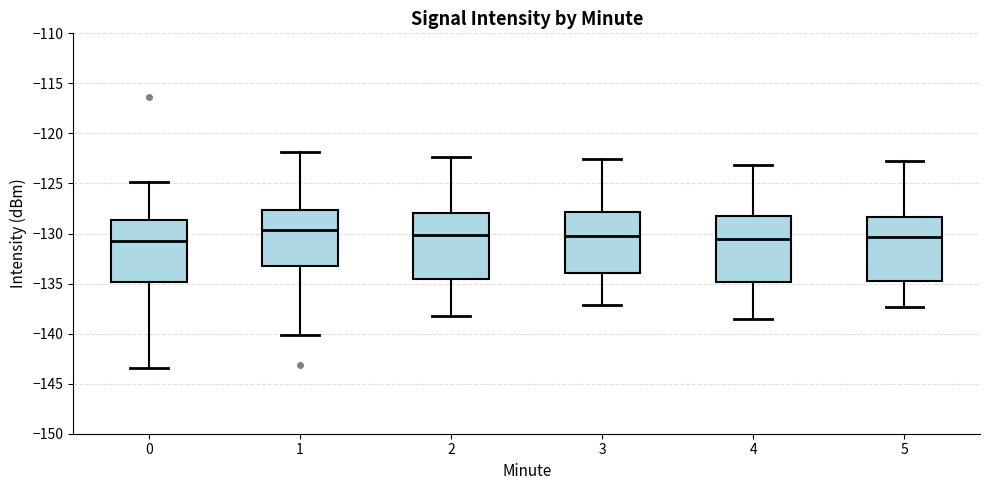

Reading left to right, transcribe this box plot: for each box, give where its median line is, the range the box spans, and where its two whiskers end, as read against the y-axis. The values are not printed on the chart, so give them approximately, as read against the axis.

0: median -131.0, box -135.0 to -128.5, whiskers -143.5 to -125.0
1: median -129.5, box -133.0 to -127.5, whiskers -140.0 to -122.0
2: median -130.0, box -134.5 to -128.0, whiskers -138.0 to -122.5
3: median -130.0, box -134.0 to -128.0, whiskers -137.0 to -122.5
4: median -130.5, box -135.0 to -128.5, whiskers -138.5 to -123.0
5: median -130.5, box -134.5 to -128.5, whiskers -137.5 to -123.0